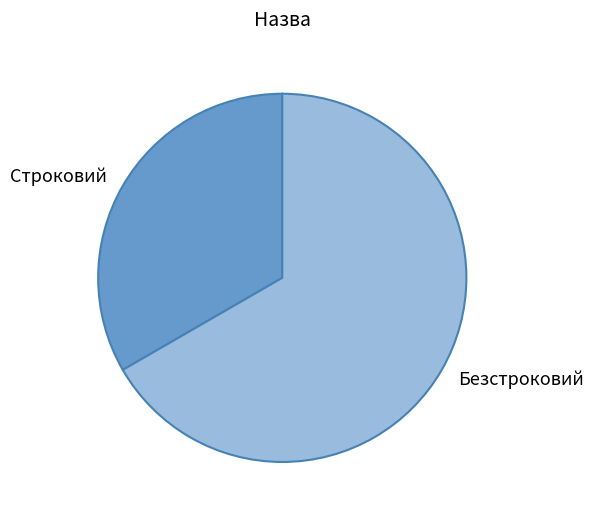

Which slice is the smallest?

Строковий